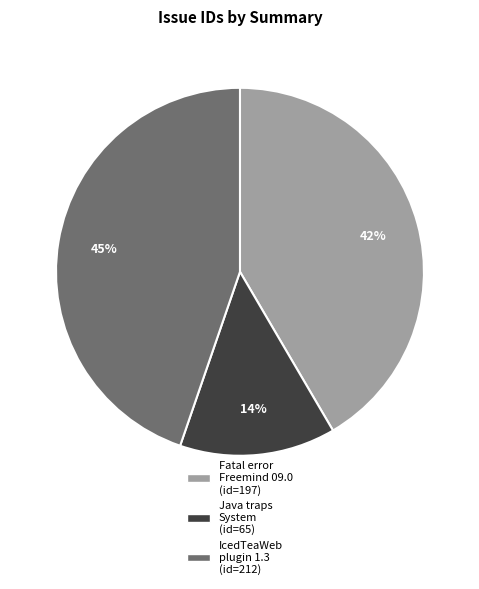

Combined, do IcedTeaWeb plugin 1.3 (id=212) and Fatal error Freemind 09.0 (id=197) account for over 50%?

Yes